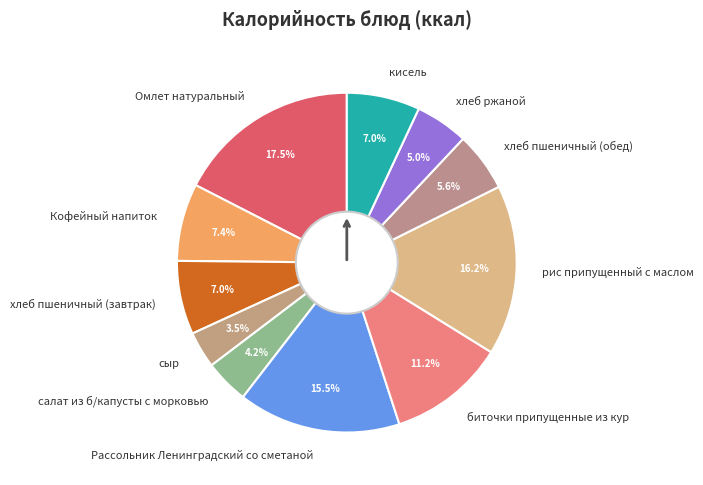

Does any single category account for the majority?

No